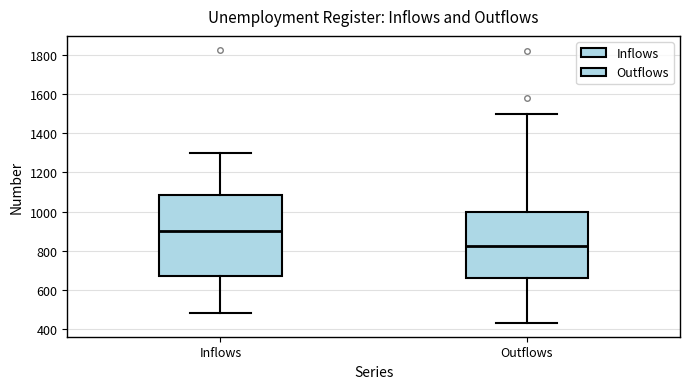

Reading left to right, read every box against the y-axis: the position of its median line, the range the box covers, and the ends of its whiskers. The values are not printed on the chart, so give them approximately, as read against the axis.

Inflows: median 900, box 680 to 1080, whiskers 480 to 1300
Outflows: median 820, box 660 to 1000, whiskers 440 to 1500